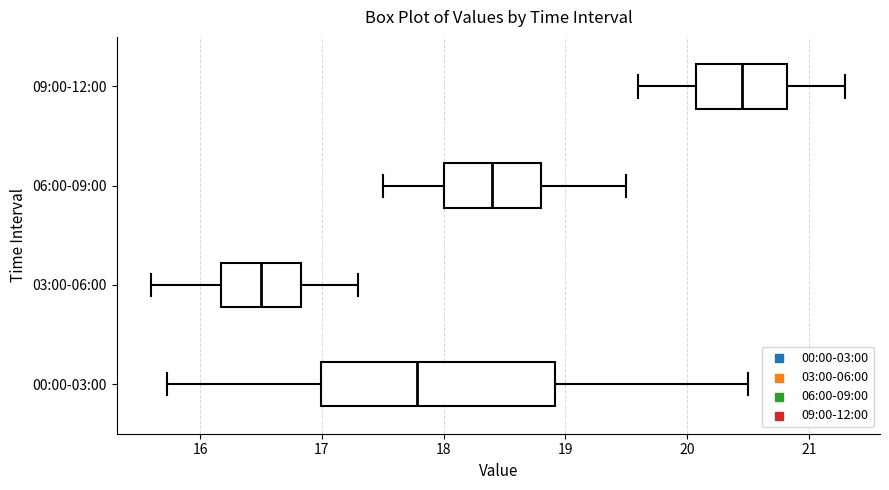

Comparing the boxes themselves (not the whiskers), which one is the widest?

00:00-03:00